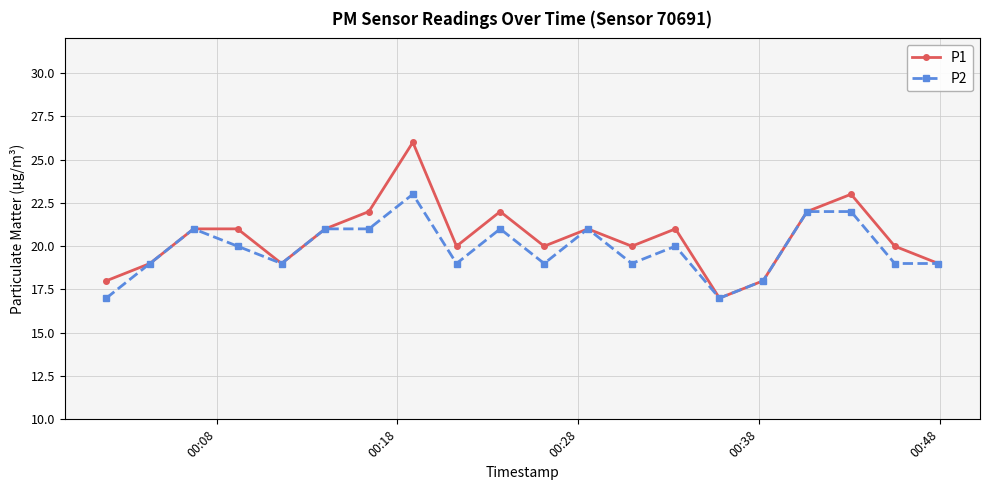

How many distinct data groups are displayed?

2